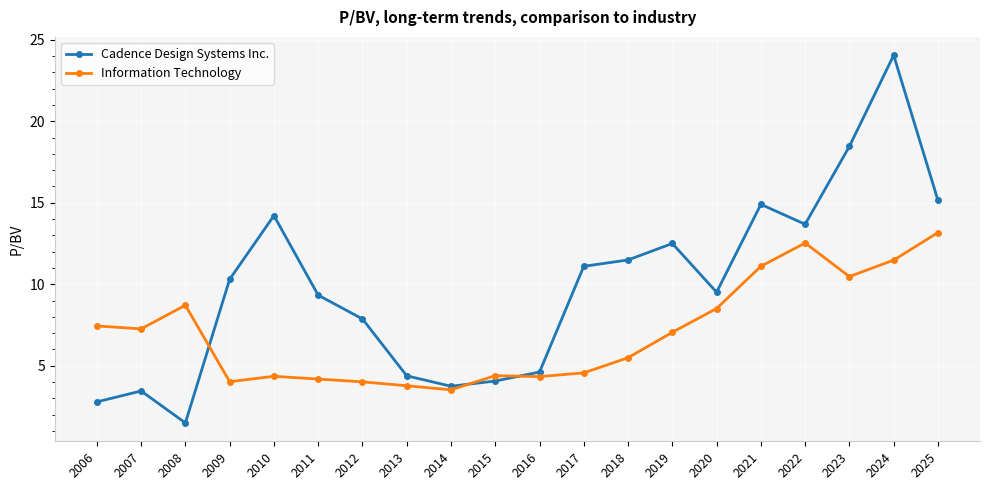

How many lines are shown in the chart?

2